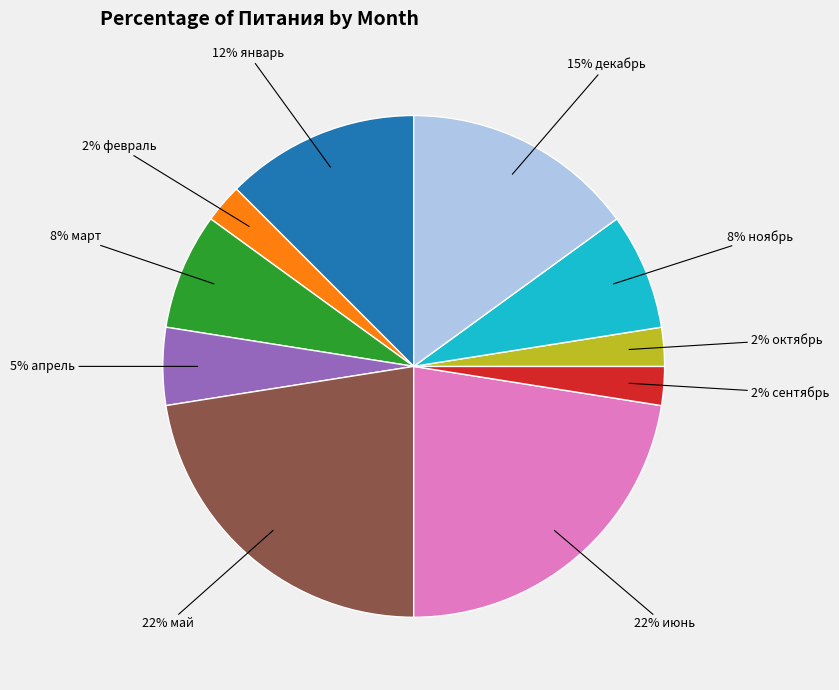

Is there a majority slice in this chart?

No